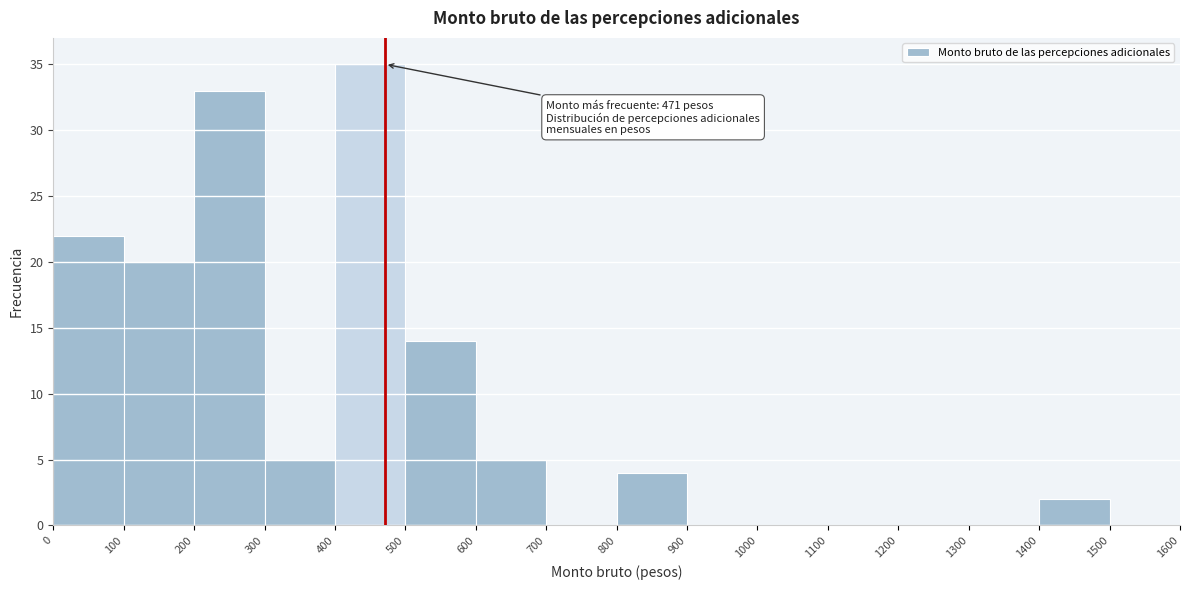

Which range on the x-axis has the tallest bar?

400 to 500